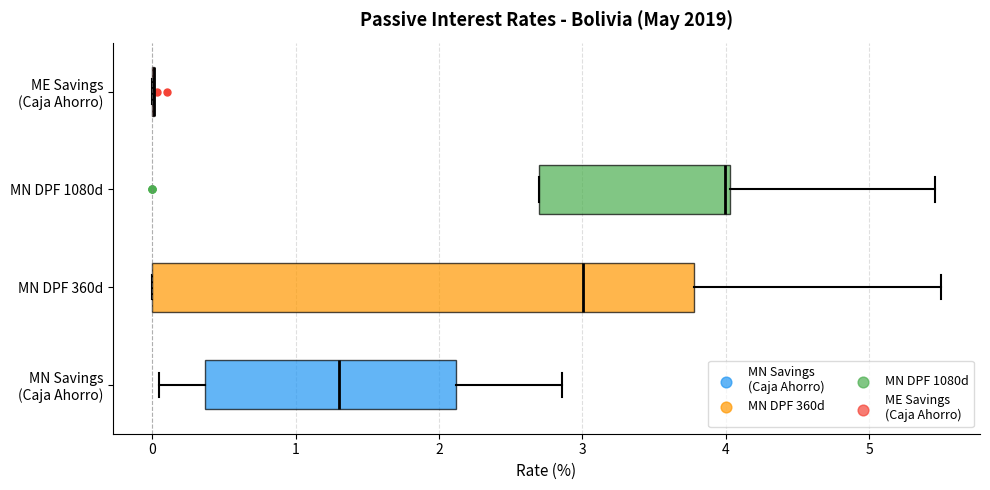

Reading bottom to top, transcribe this box plot: for each box, give where its median line is, the range the box spans, and where its two whiskers end, as read against the x-axis. The values are not printed on the chart, so give them approximately, as read against the axis.

MN Savings (Caja Ahorro): median 1.3, box 0.4 to 2.1, whiskers 0.1 to 2.9
MN DPF 360d: median 3.0, box 0.0 to 3.8, whiskers 0.0 to 5.5
MN DPF 1080d: median 4.0 (just left of the box's right edge), box 2.7 to 4.0, whiskers 2.7 to 5.5
ME Savings (Caja Ahorro): box collapsed to a line at 0.0, whiskers 0.0 to 0.0